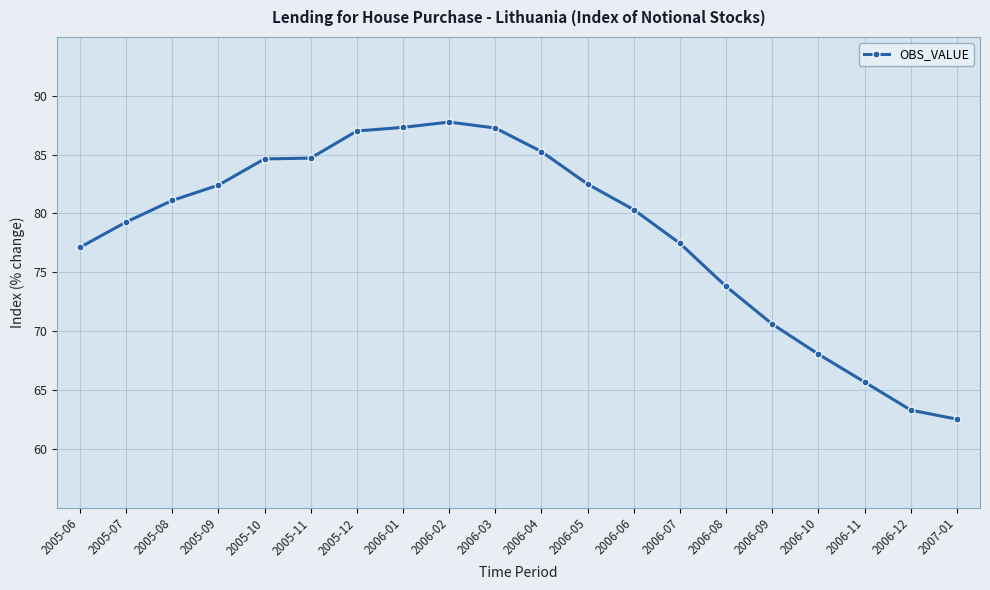

What is the sum of all values?

1568.1